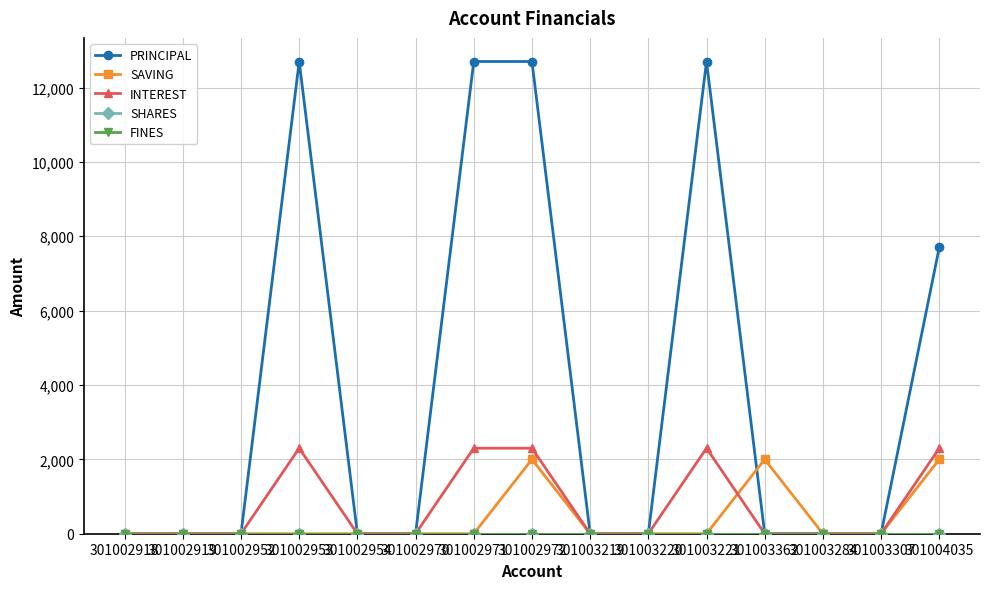

At which category is the sum across all series the highest?

301002972